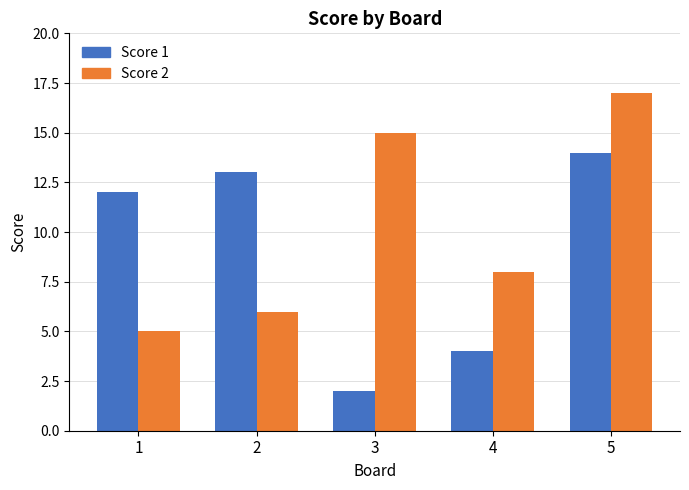

What is the difference between the highest and lowest values at 2?

7